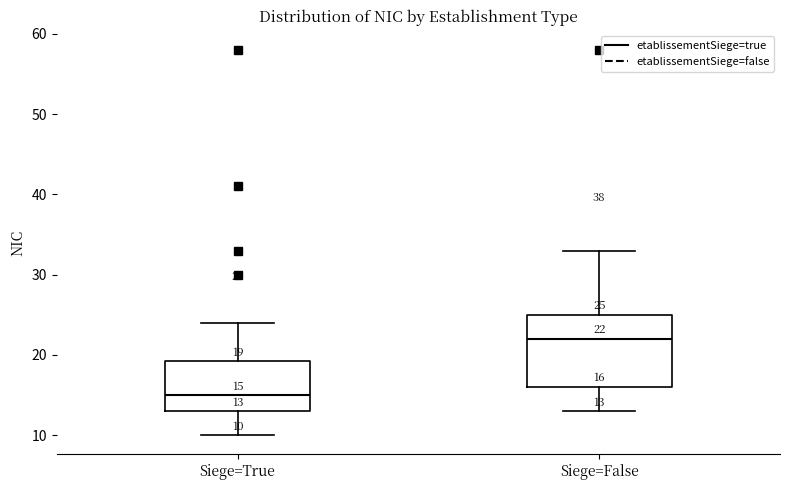

Which box has the lowest median line?

Siege=True